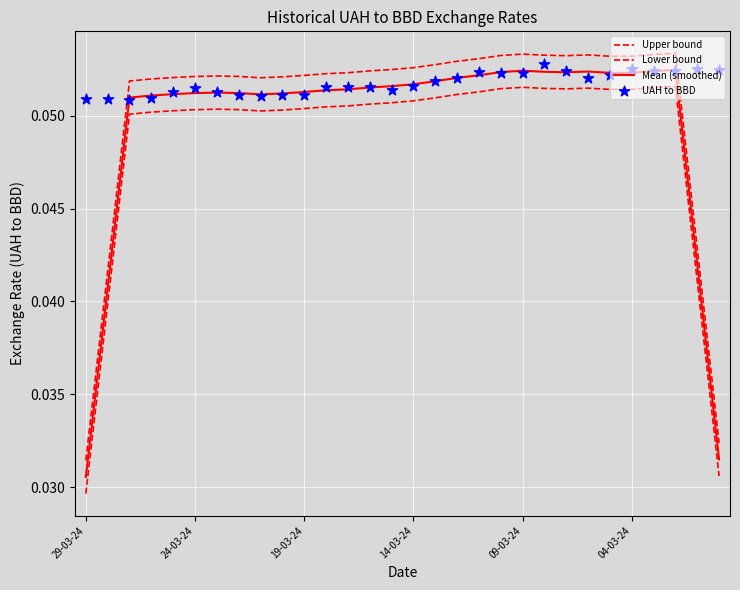

Which series has the largest total across all categories?

UAH to BBD